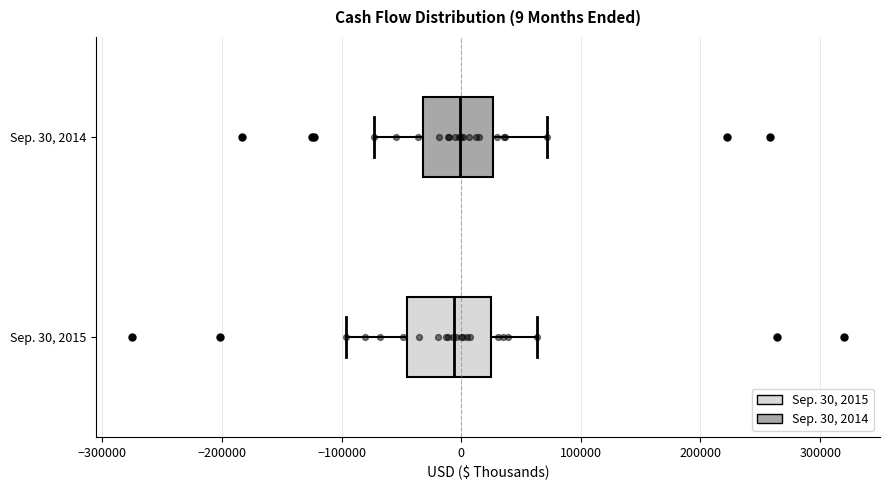

Which box is the widest, from its left edge to its right edge?

Sep. 30, 2015